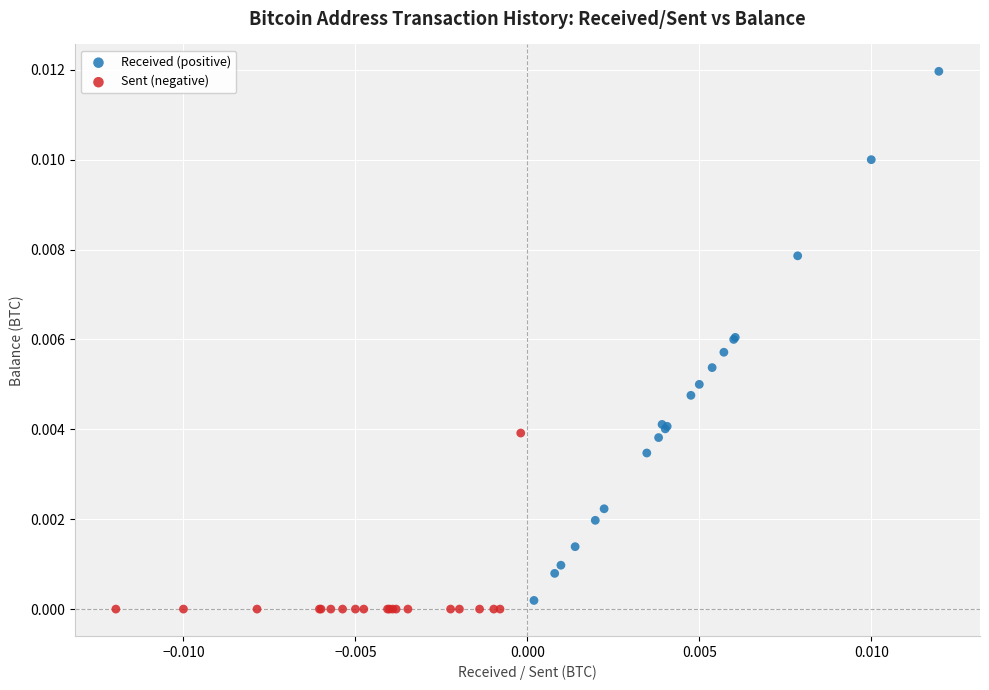

Which series reaches the maximum Y coordinate?

Received (positive)